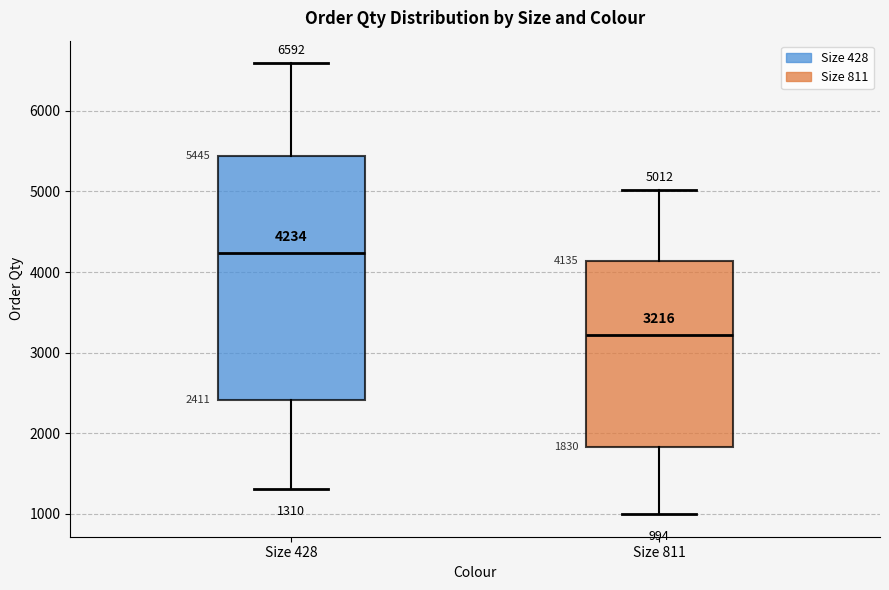

Which box is the tallest, from its lower edge to its upper edge?

Size 428